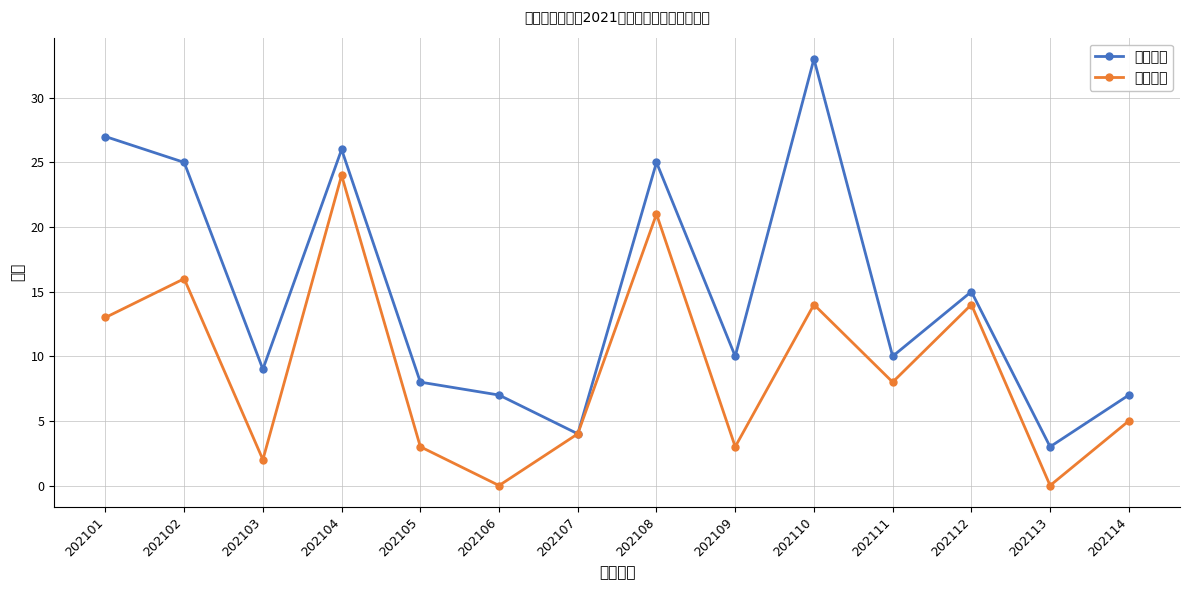

Where is the first local maximum for 报名人数?

202104